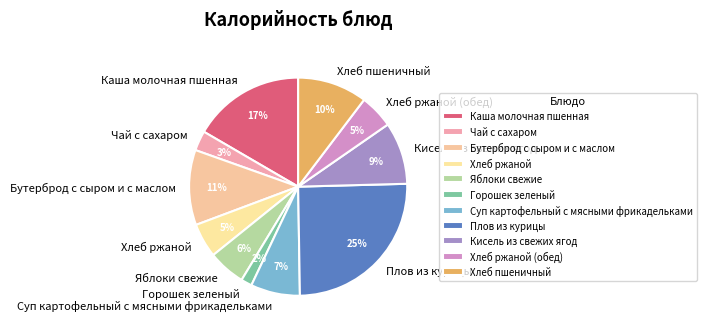

Combined, do Бутерброд с сыром и с маслом and Хлеб ржаной (обед) account for over 50%?

No